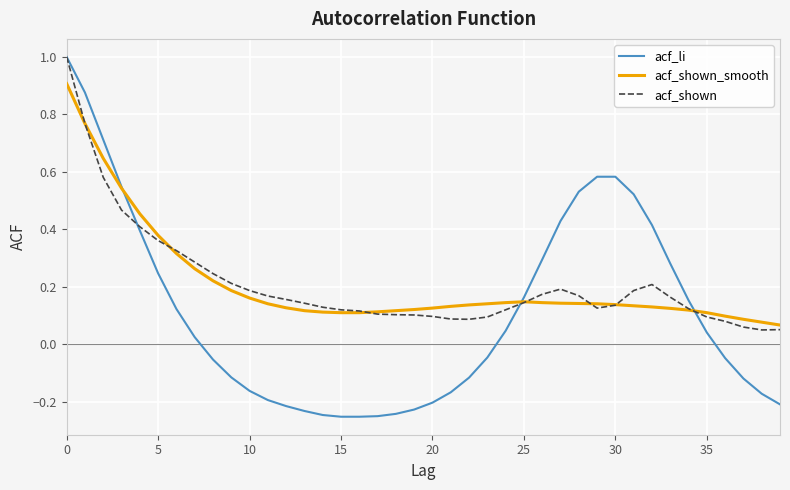

Which series ends up on top after the final intersection of acf_li and acf_shown?

acf_shown